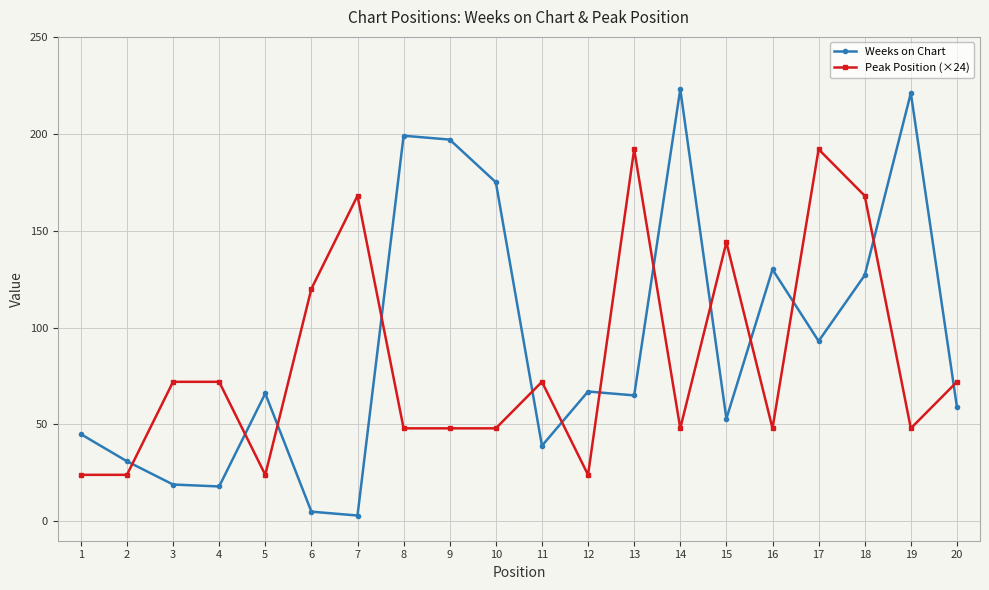

Is the value of Weeks on Chart at 16 greater than the value of Peak Position (×24) at 15?

No